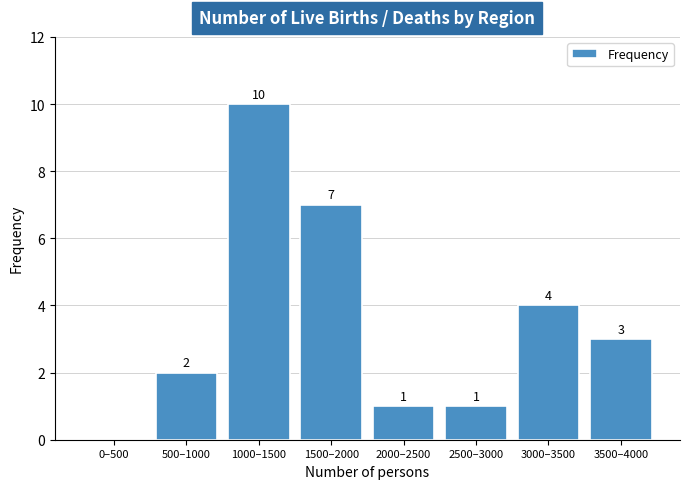

Reading left to right, extract all data points from this chart.

0–500=0	500–1000=2	1000–1500=10	1500–2000=7	2000–2500=1	2500–3000=1	3000–3500=4	3500–4000=3